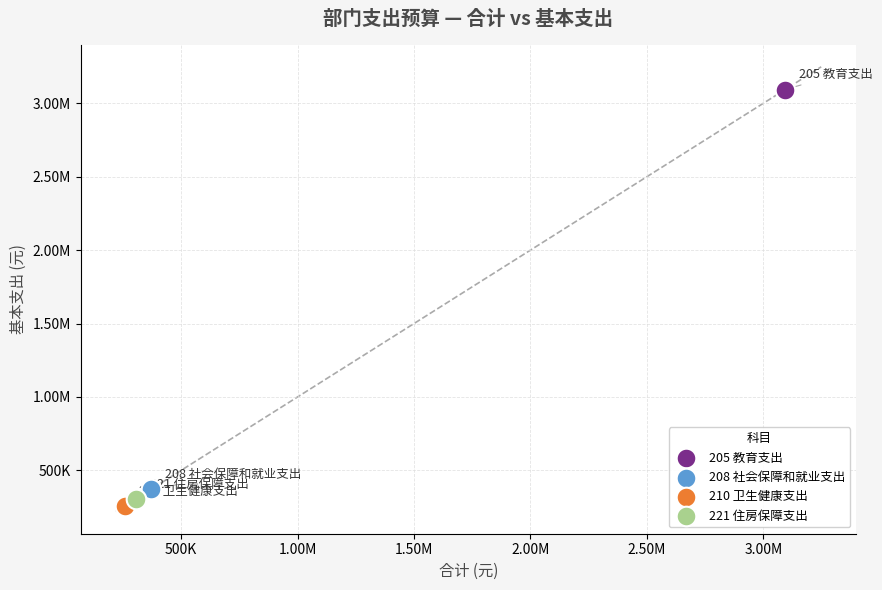

What are all the series names shown in the legend?

205 教育支出, 208 社会保障和就业支出, 210 卫生健康支出, 221 住房保障支出